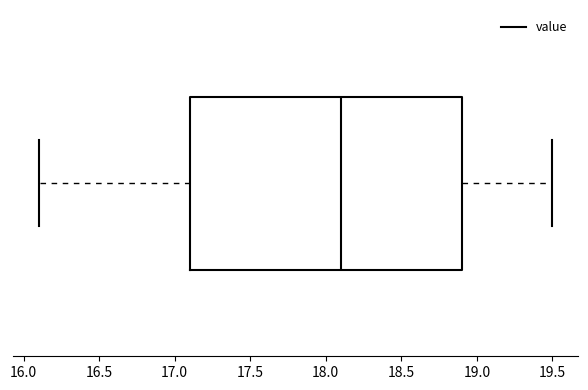

Read this box plot against the x-axis: the position of the median line, the range covered by the box, and the ends of both whiskers. The values are not printed on the chart, so give them approximately, as read against the axis.

median 18.1, box 17.1 to 18.9, whiskers 16.1 to 19.5